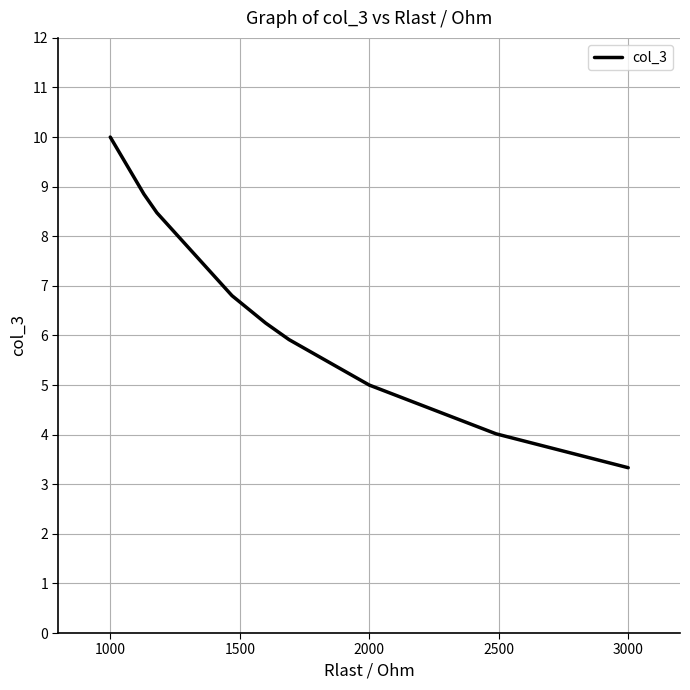

Between 11 and 1500, which is larger?

1500